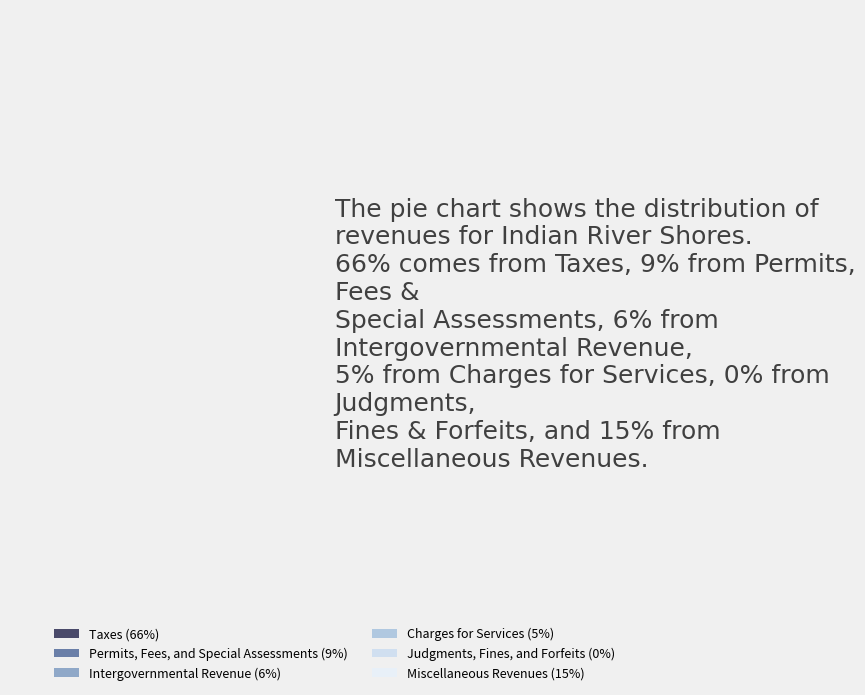

Which slice is the largest?

Taxes